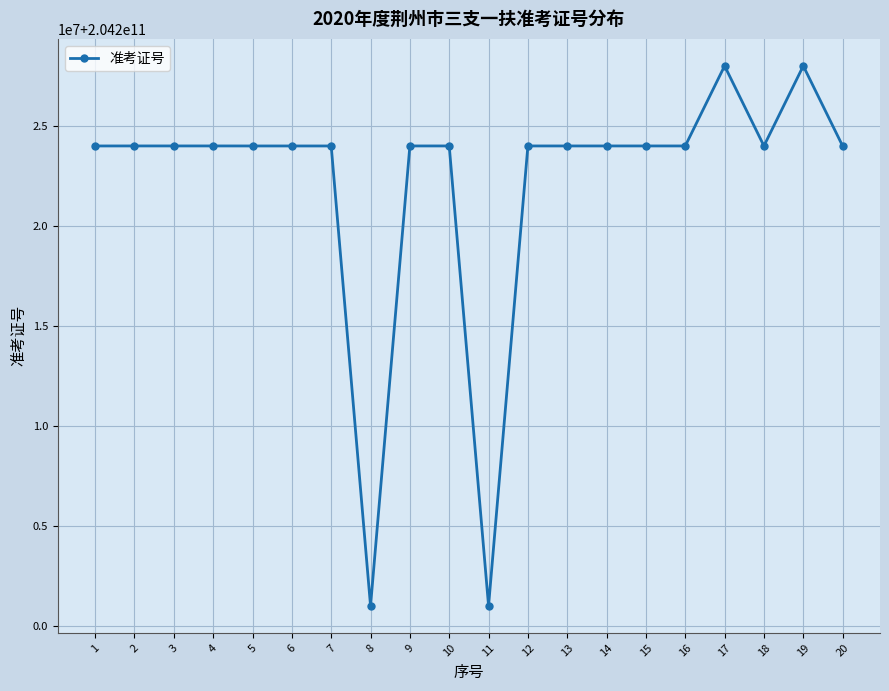

What is the ratio of the value at 16 to the value at 6?

1.0